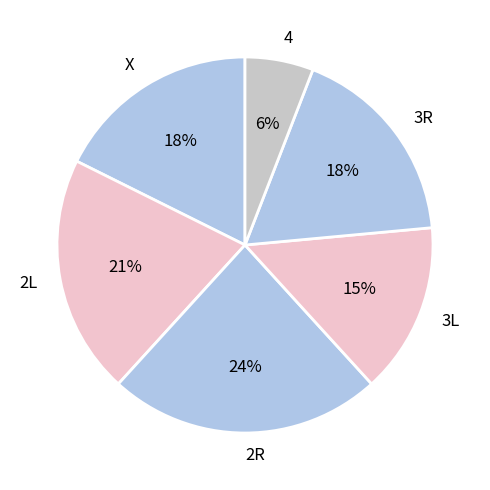

Do 2L and 4 together represent more than half of the pie?

No